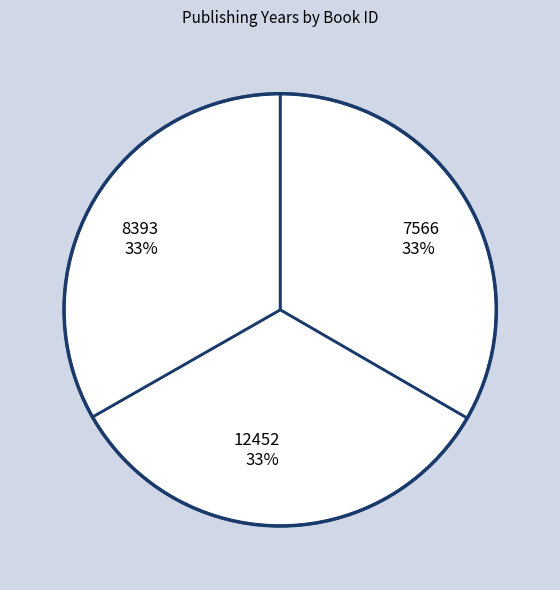

To the nearest percent, what portion does 8393 represent?

33%